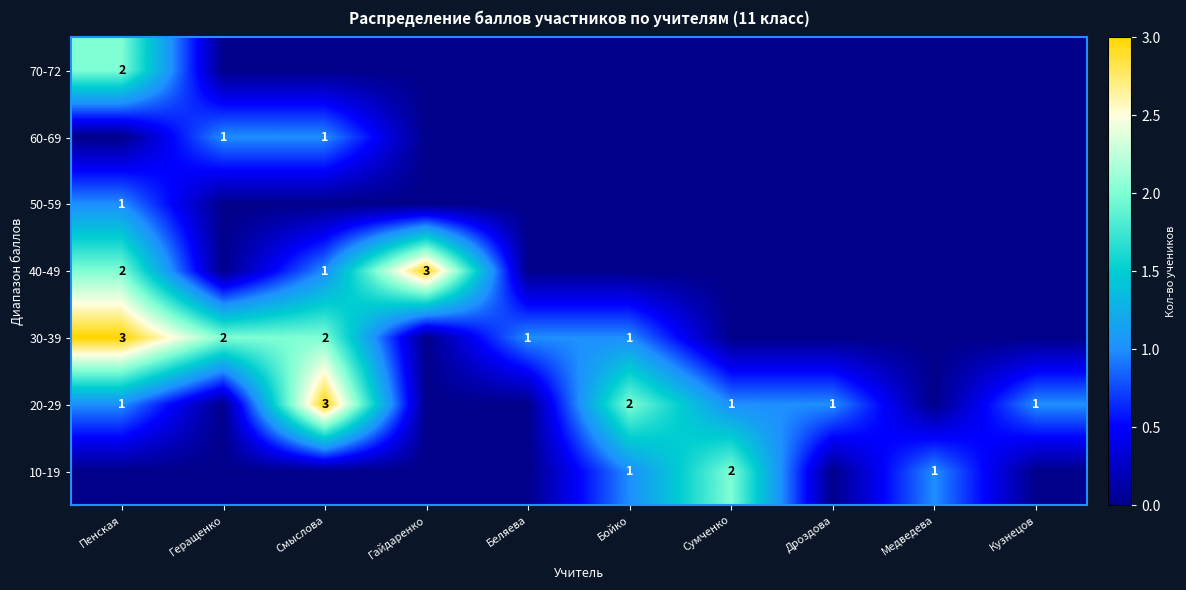

What is the total value across all series at Дроздова?

1